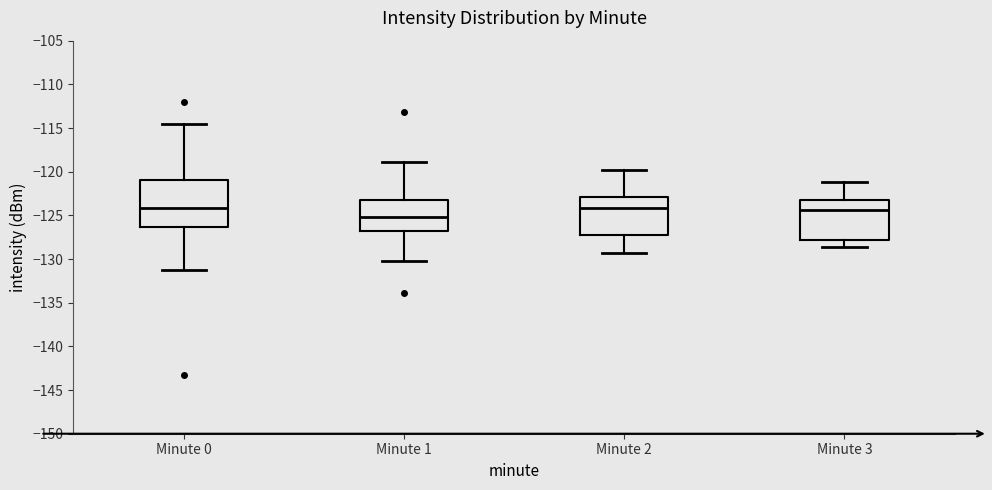

Reading left to right, transcribe this box plot: for each box, give where its median line is, the range the box spans, and where its two whiskers end, as read against the y-axis. The values are not printed on the chart, so give them approximately, as read against the axis.

Minute 0: median -124.0, box -126.5 to -121.0, whiskers -131.5 to -114.5
Minute 1: median -125.0, box -127.0 to -123.5, whiskers -130.0 to -119.0
Minute 2: median -124.0, box -127.0 to -123.0, whiskers -129.5 to -120.0
Minute 3: median -124.5, box -128.0 to -123.5, whiskers -128.5 to -121.0